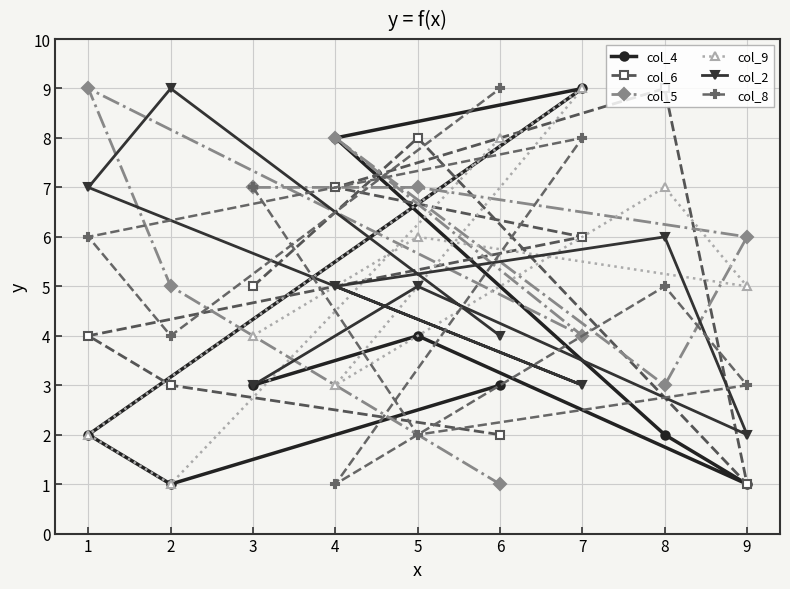

The value of col_4 at 5 is 4. True or false?

True